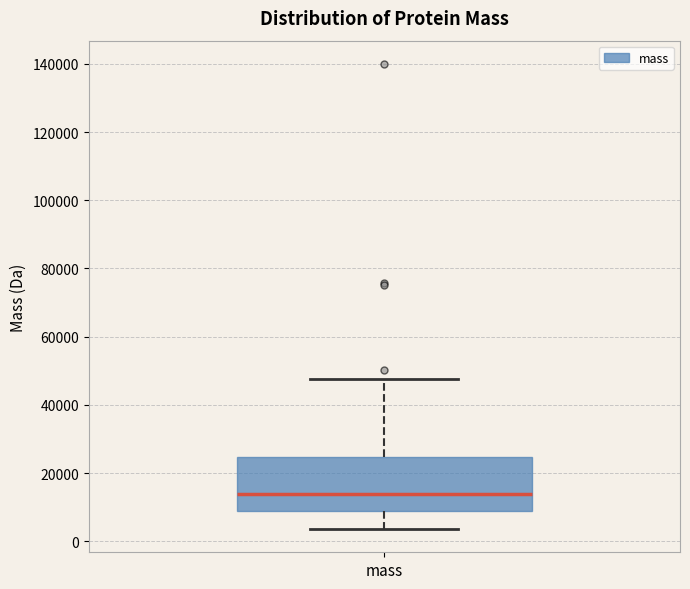

Read this box plot against the y-axis: the position of the median line, the range covered by the box, and the ends of both whiskers. The values are not printed on the chart, so give them approximately, as read against the axis.

median 14000, box 8000 to 24000, whiskers 4000 to 48000